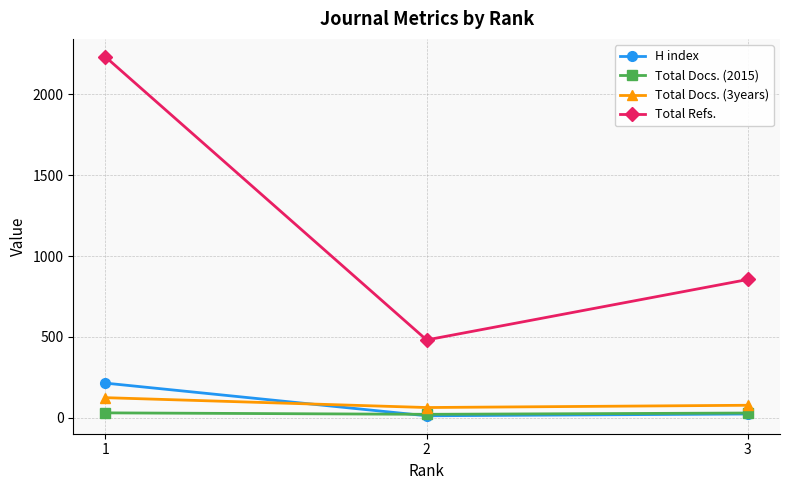

Which series has the widest spread of values?

Total Refs.